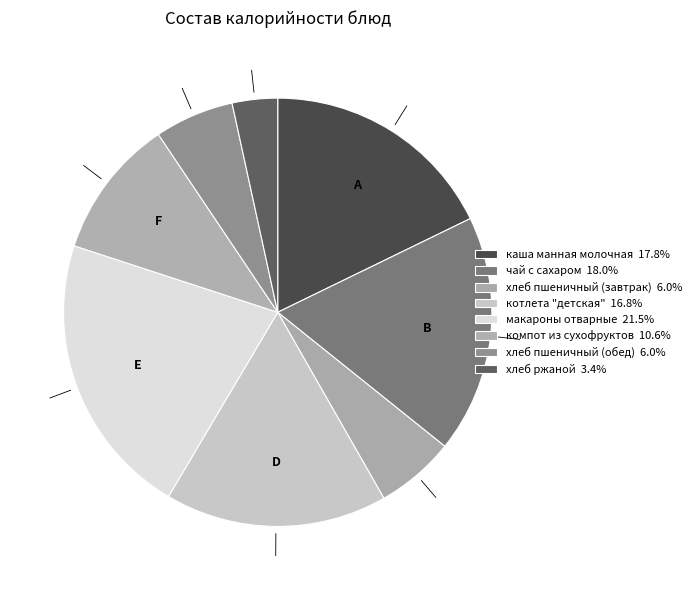

To the nearest percent, what is the combined percentage of хлеб пшеничный (обед) and чай с сахаром?

24%